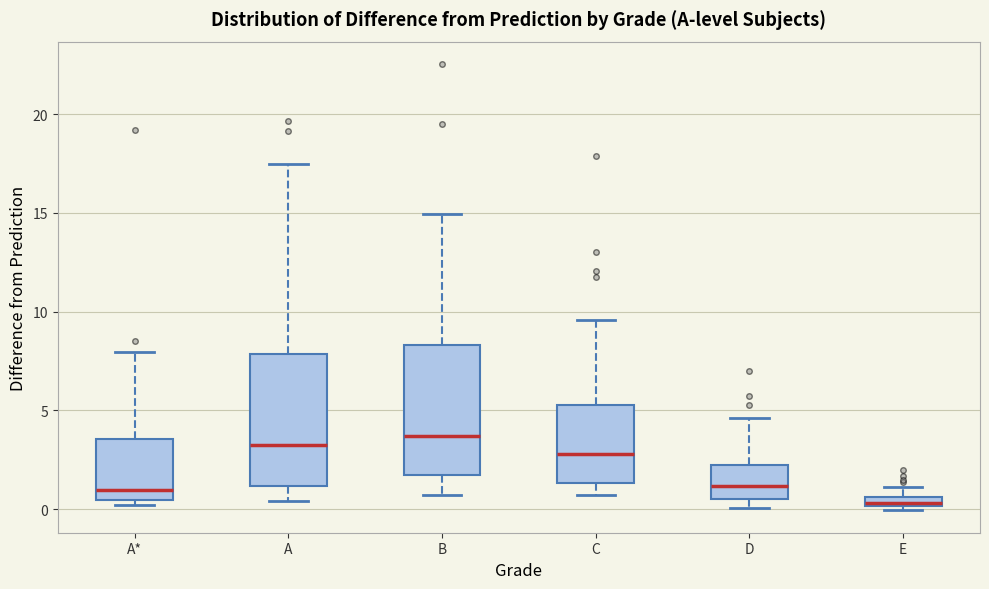

Where does the median line of the box for D sit on the y-axis? The values are not printed on the chart, so give them approximately, as read against the axis.

1.0